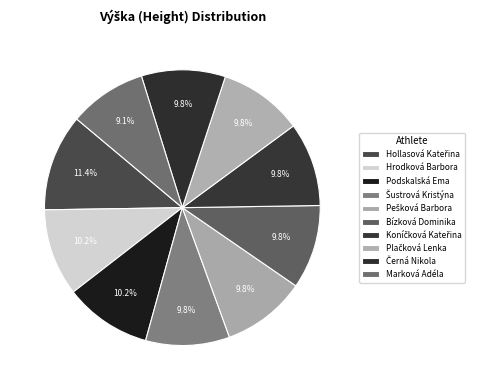

Between Pešková Barbora and Plačková Lenka, which is larger?

Pešková Barbora